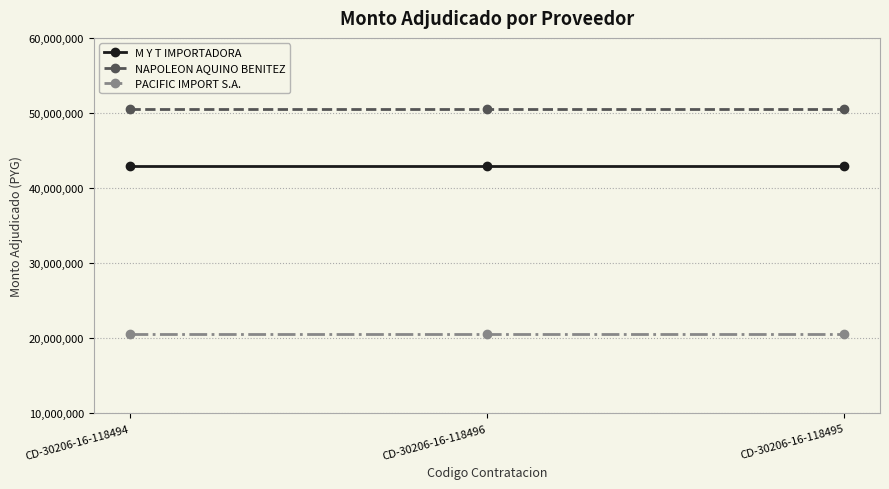

Reading left to right, what are all the values shown in this chart?

M Y T IMPORTADORA: 42917800	42917800	42917800
NAPOLEON AQUINO BENITEZ: 50555000	50555000	50555000
PACIFIC IMPORT S.A.: 20523850	20523850	20523850